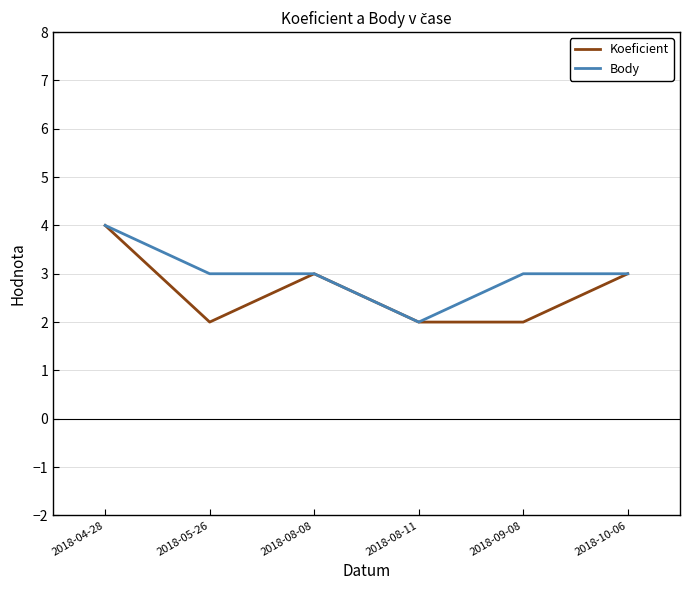

The value of Body at 2018-04-28 is 4. True or false?

True